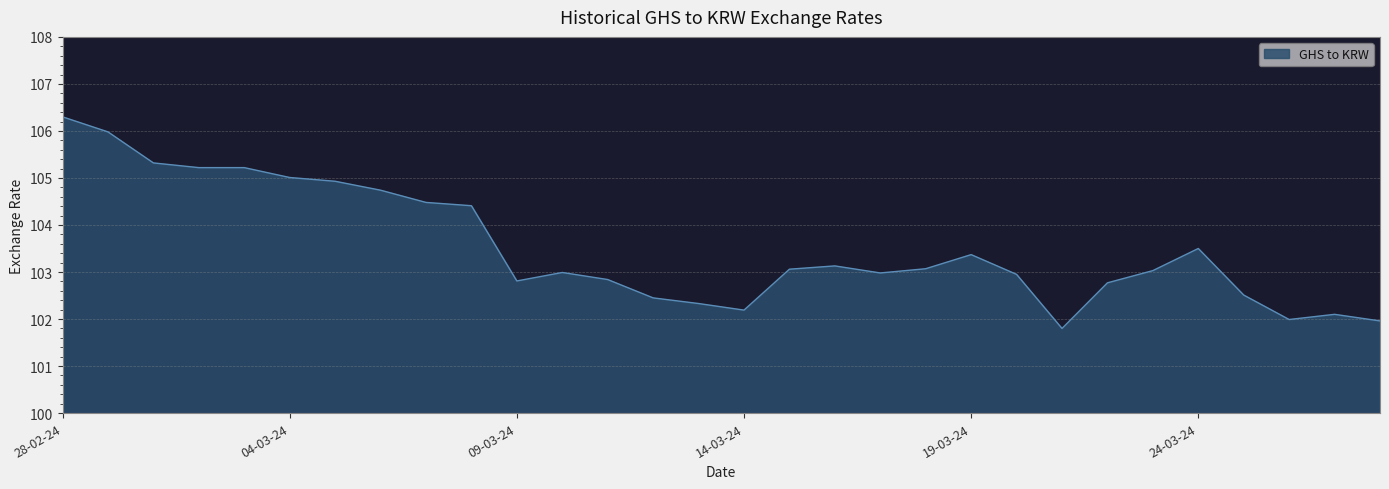

What is the difference between the maximum and minimum values?

4.5